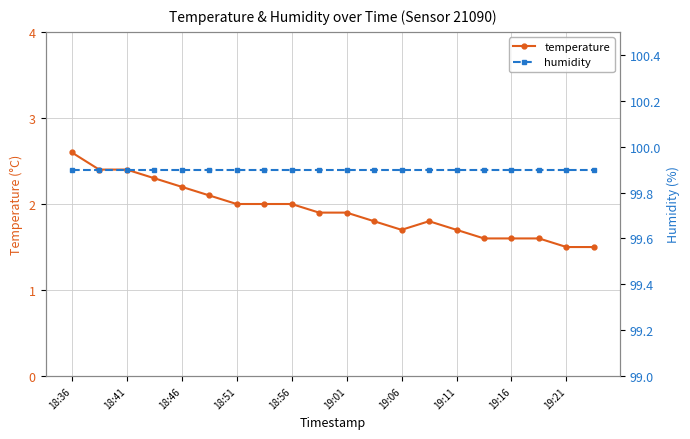

What is the minimum value for temperature?

1.5